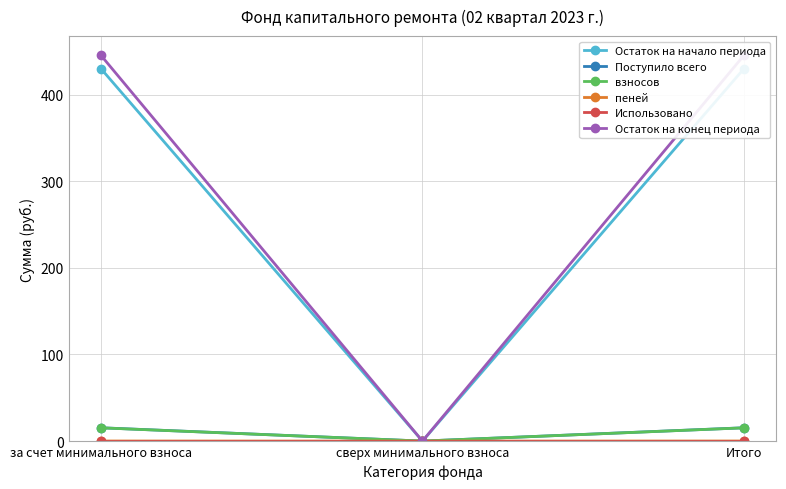

How many distinct data groups are displayed?

6